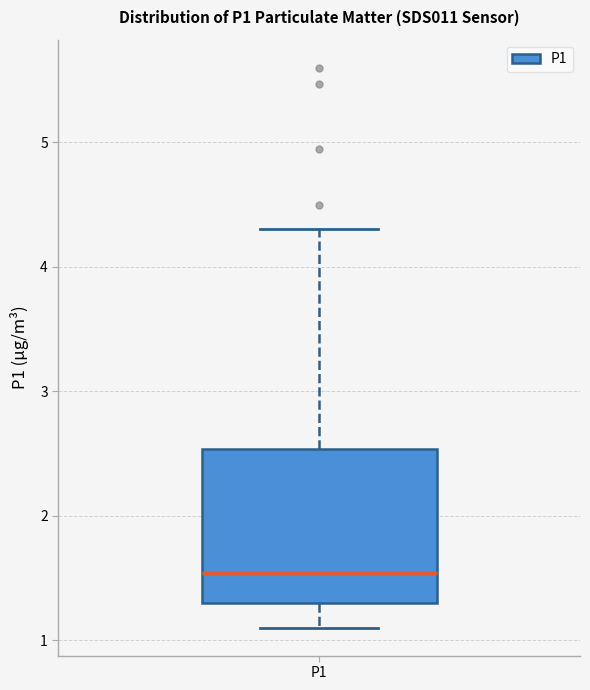

Read this box plot against the y-axis: the position of the median line, the range covered by the box, and the ends of both whiskers. The values are not printed on the chart, so give them approximately, as read against the axis.

median 1.5, box 1.3 to 2.5, whiskers 1.1 to 4.3